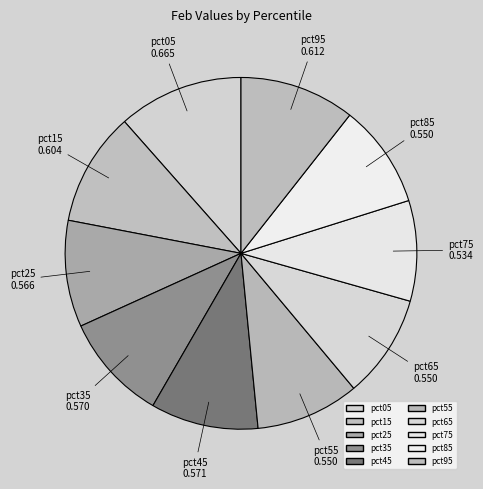

How many slices are in this pie chart?

10